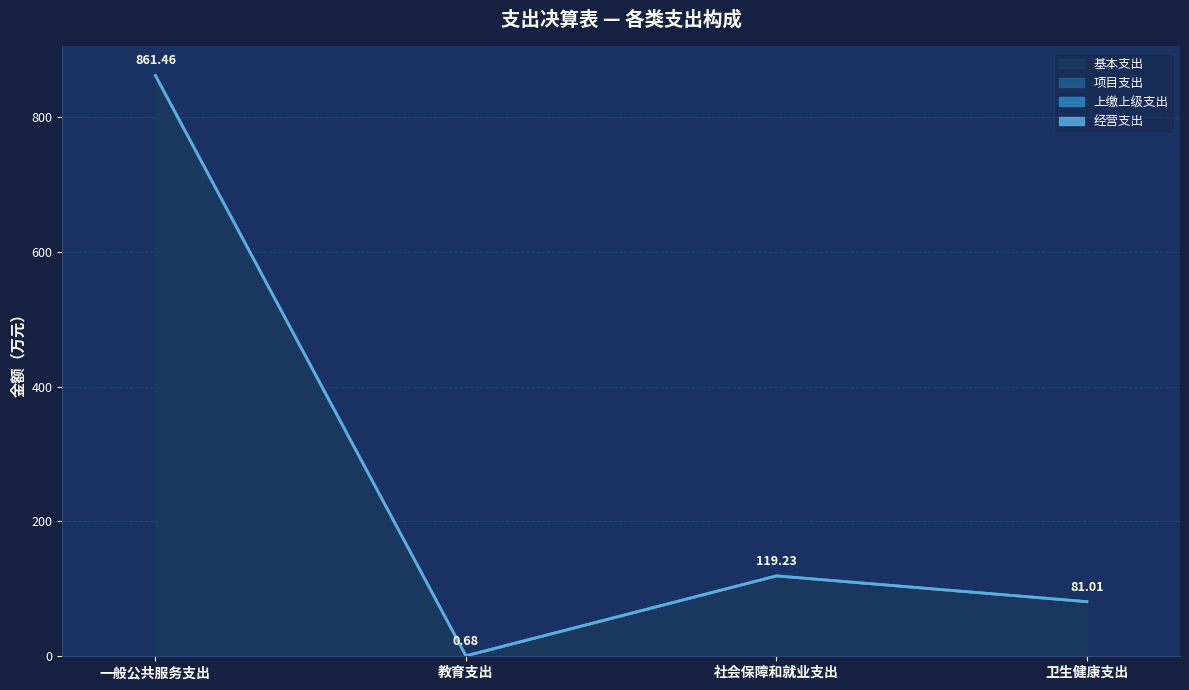

True or false: 项目支出 and 基本支出 intersect in this chart.

False